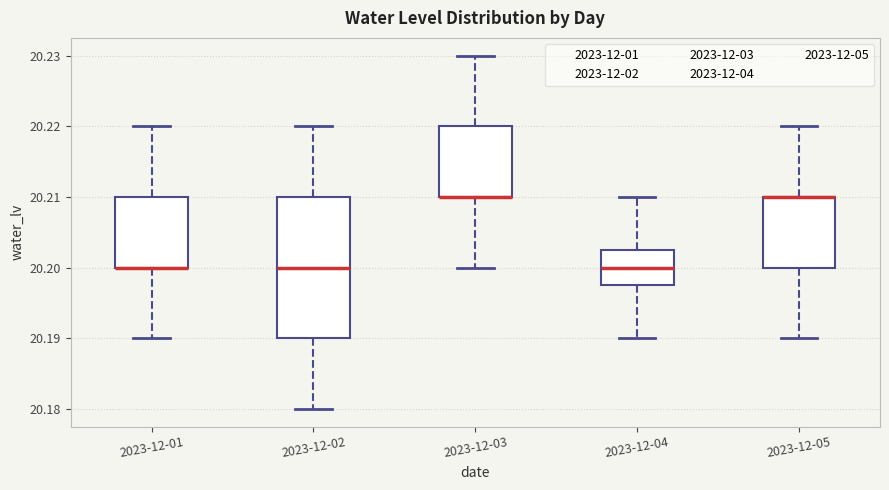

Reading left to right, transcribe this box plot: for each box, give where its median line is, the range the box spans, and where its two whiskers end, as read against the y-axis. The values are not printed on the chart, so give them approximately, as read against the axis.

2023-12-01: median 20.200 (drawn on the box's lower edge), box 20.200 to 20.210, whiskers 20.190 to 20.220
2023-12-02: median 20.200, box 20.190 to 20.210, whiskers 20.180 to 20.220
2023-12-03: median 20.210 (drawn on the box's lower edge), box 20.210 to 20.220, whiskers 20.200 to 20.230
2023-12-04: median 20.200, box 20.198 to 20.203, whiskers 20.190 to 20.210
2023-12-05: median 20.210 (drawn on the box's upper edge), box 20.200 to 20.210, whiskers 20.190 to 20.220